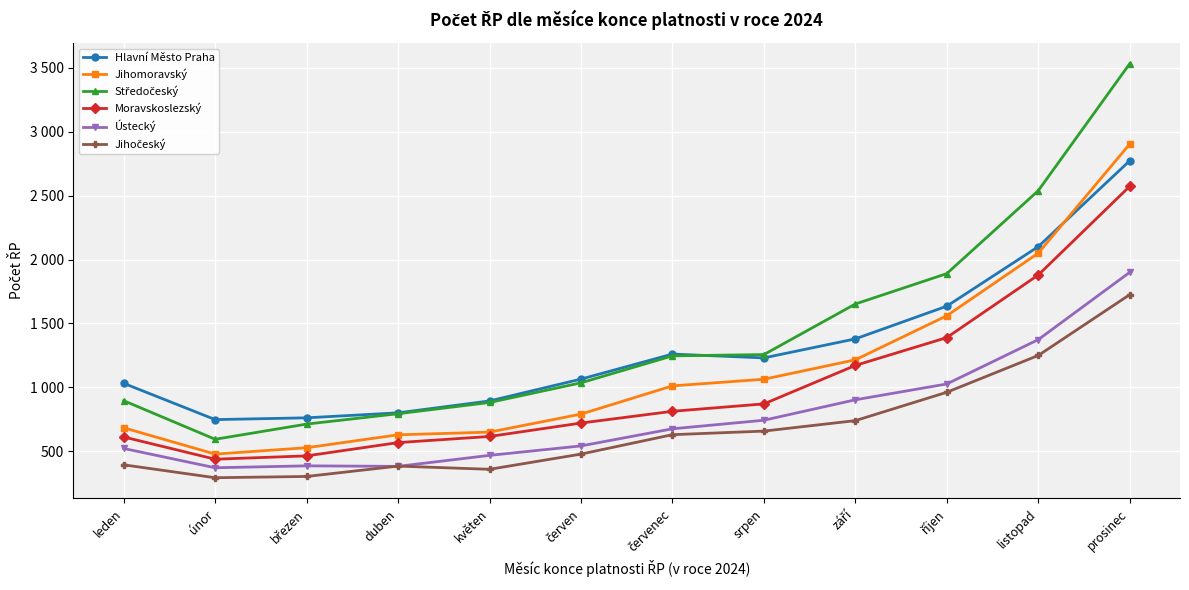

Where is Ústecký nearest to the value 1135?

říjen